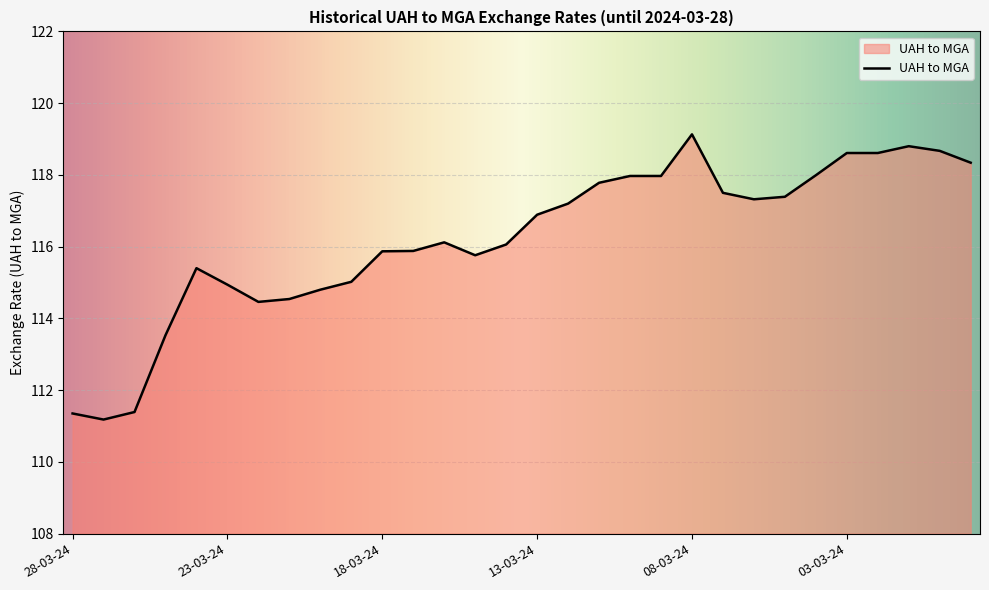

Does the chart have visible grid lines?

Yes